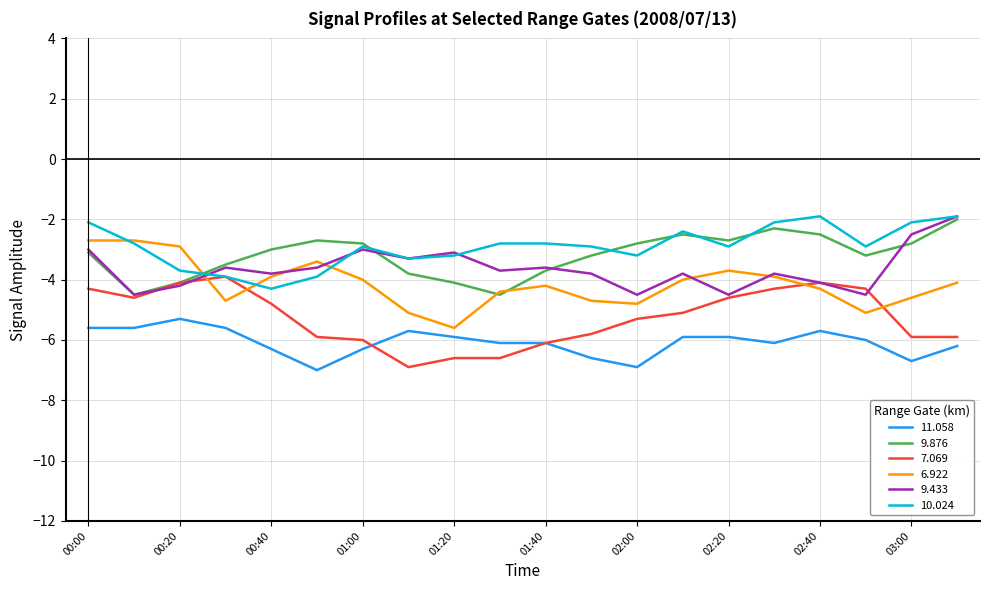

Is this an area chart (filled region under the line)?

No